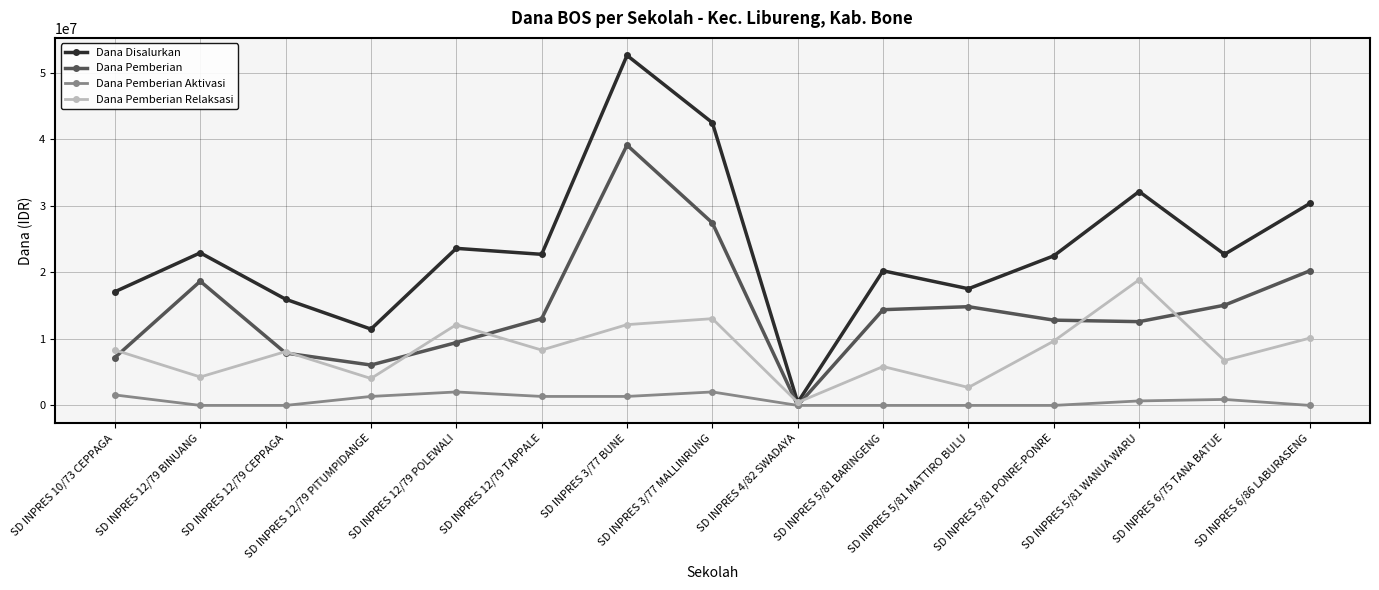

What is the difference between the second highest and second lowest values in the Dana Pemberian Relaksasi series?

10350000